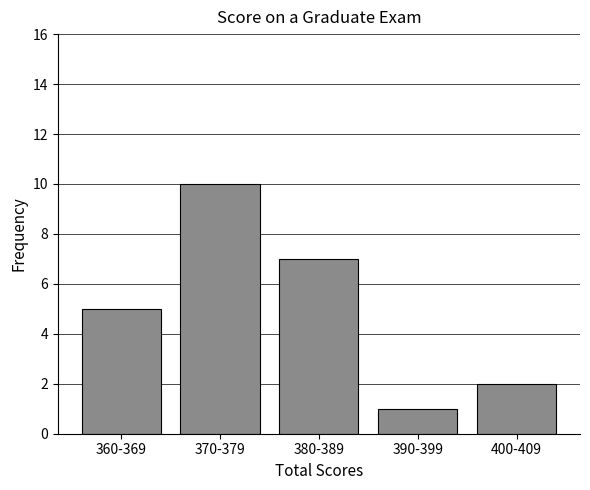

Reading left to right, transcribe all the data shown in this chart.

5	10	7	1	2